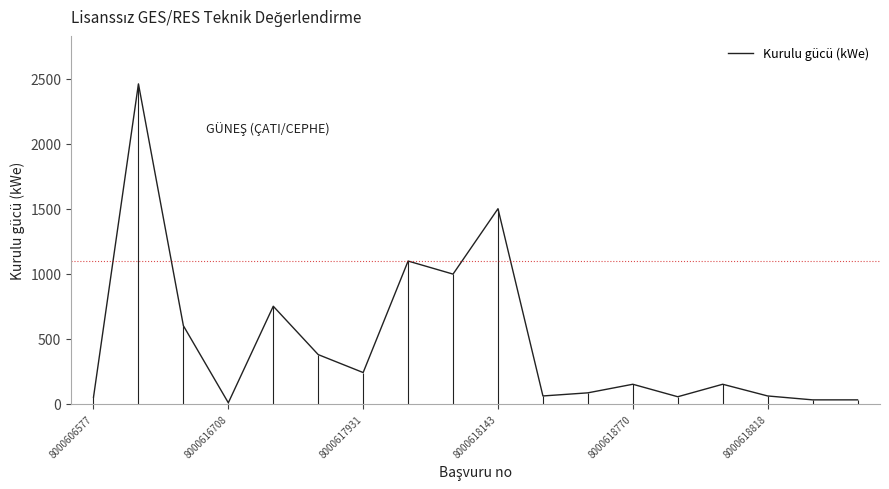

What is the average value?

483.2